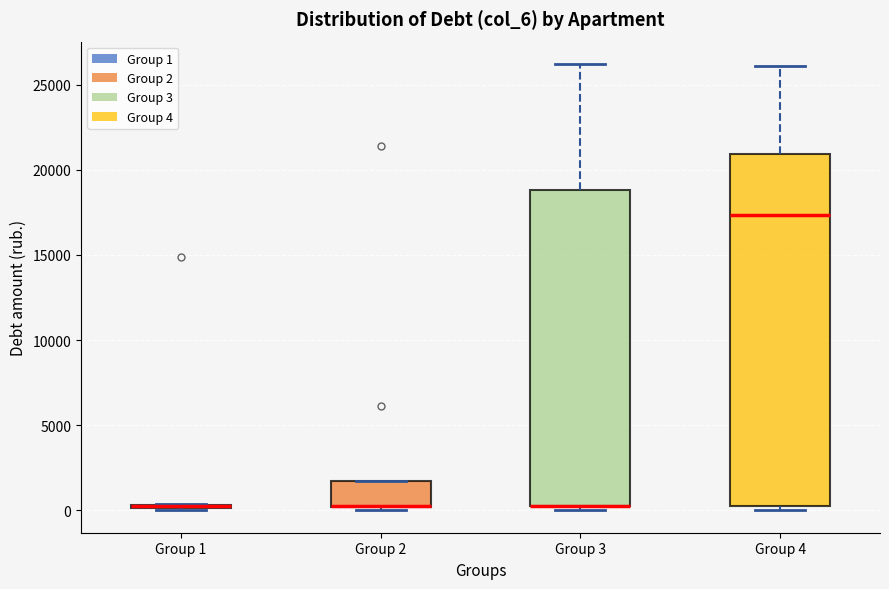

Which box is the tallest, from its lower edge to its upper edge?

Group 4